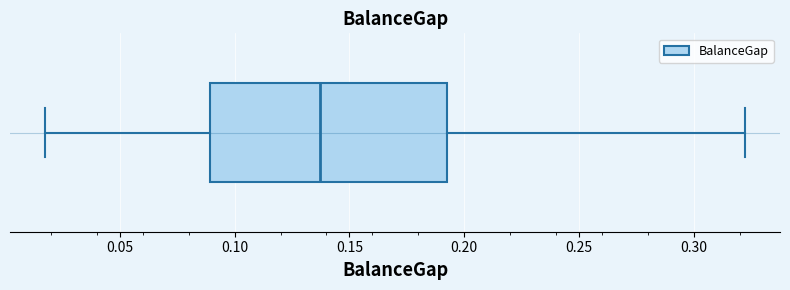

Where does the median line of the box sit on the x-axis? The values are not printed on the chart, so give them approximately, as read against the axis.

0.135